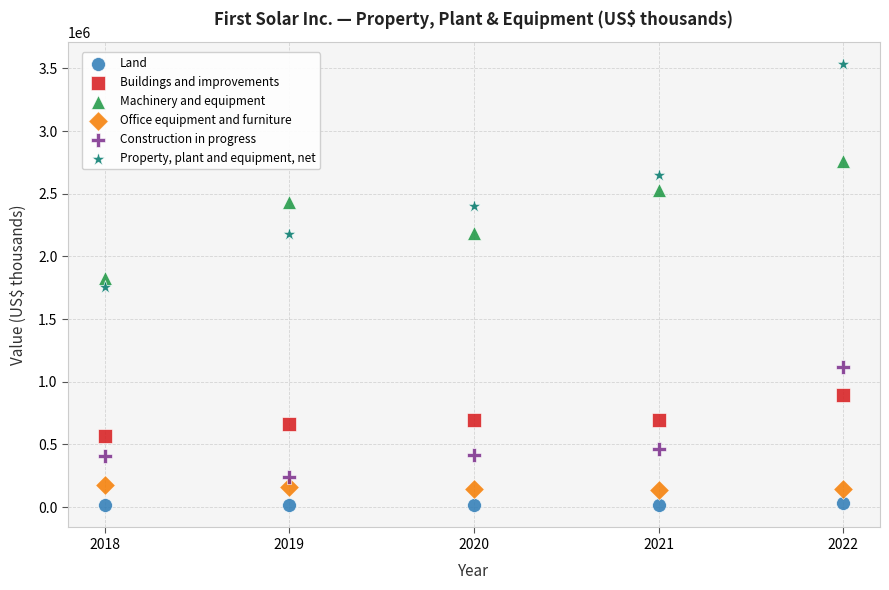

Across all data points, what is the range of X values (max minus min)?

4